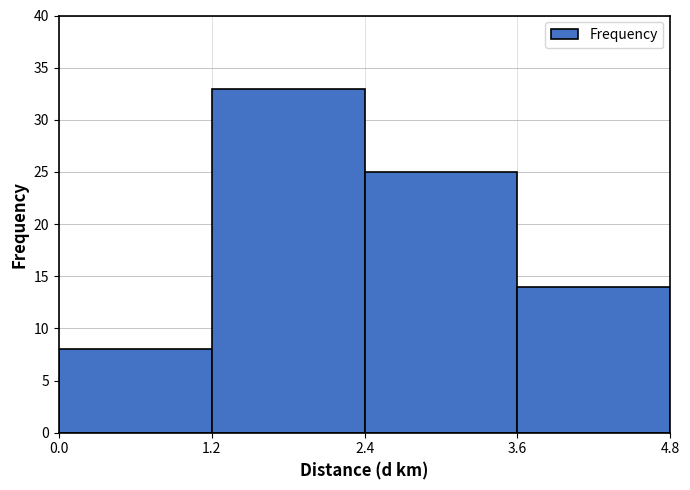

Reading left to right, transcribe this chart: for each bar, give the range it covers on the x-axis and its height. The values are not printed on the chart, so give them approximately, as read against the axis.

0.0 to 1.2: 8
1.2 to 2.4: 33
2.4 to 3.6: 25
3.6 to 4.8: 14